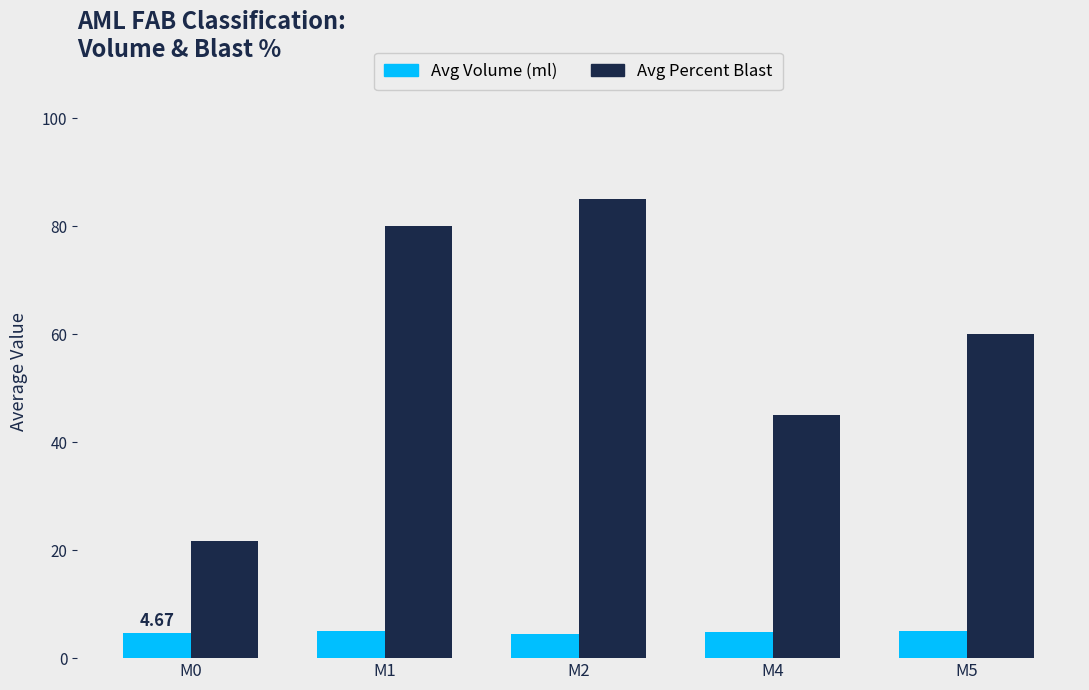

Which series has the largest range (max minus min)?

Avg Percent Blast